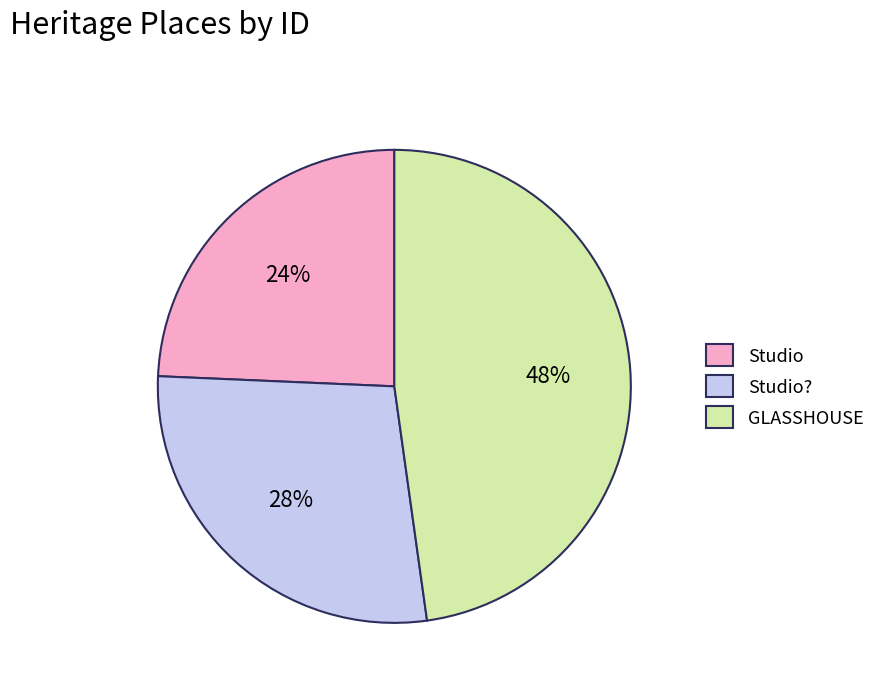

Is the sum of GLASSHOUSE and Studio? greater than half?

Yes